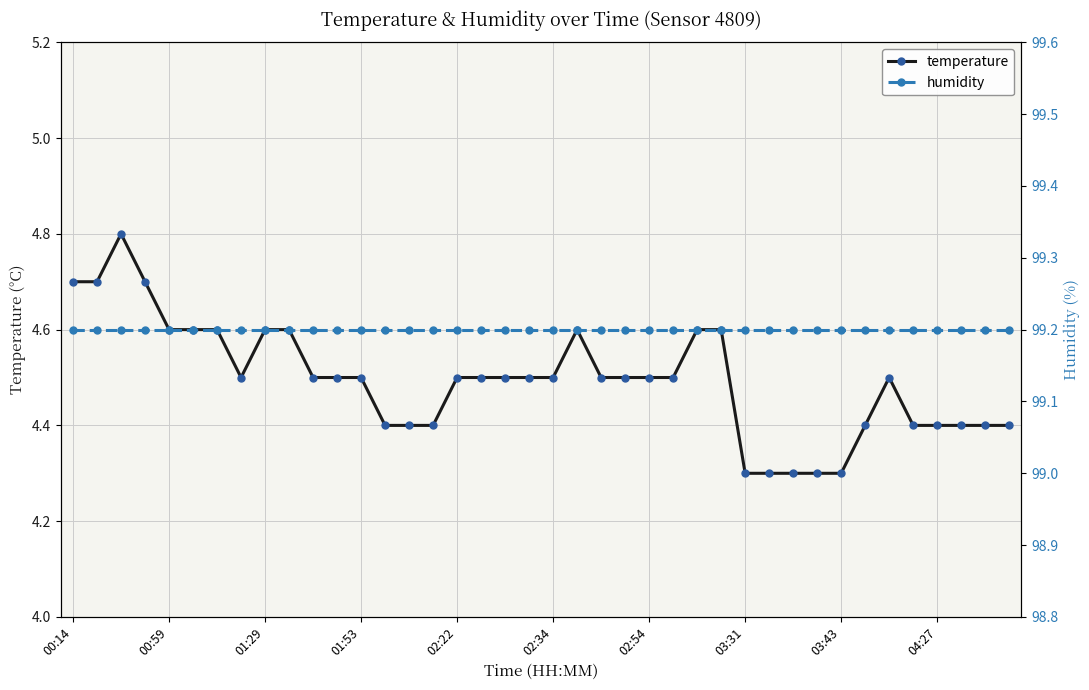

At which label does humidity reach its minimum?

00:14